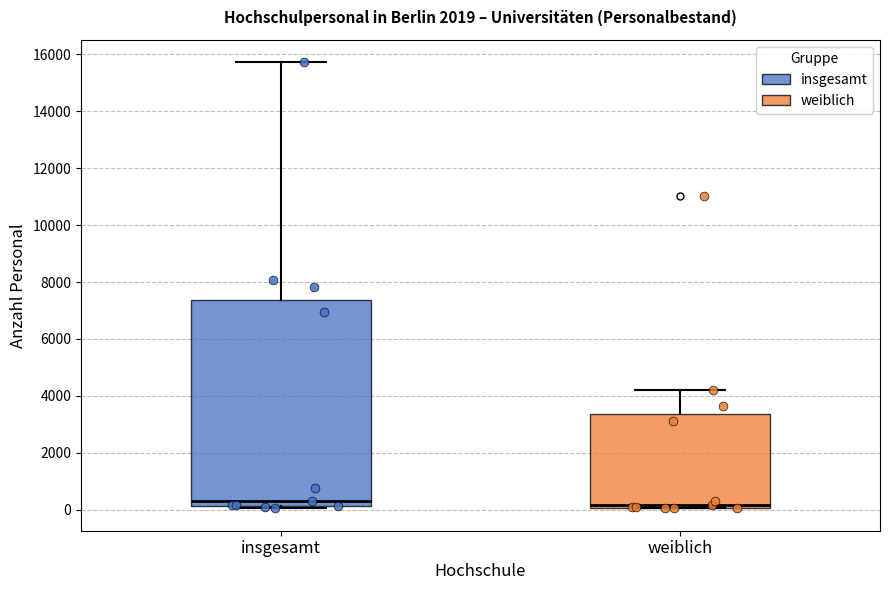

Reading left to right, transcribe this box plot: for each box, give where its median line is, the range the box spans, and where its two whiskers end, as read against the y-axis. The values are not printed on the chart, so give them approximately, as read against the axis.

insgesamt: median 400, box 200 to 7400, whiskers 0 to 15800
weiblich: median 200, box 0 to 3400, whiskers 0 to 4200